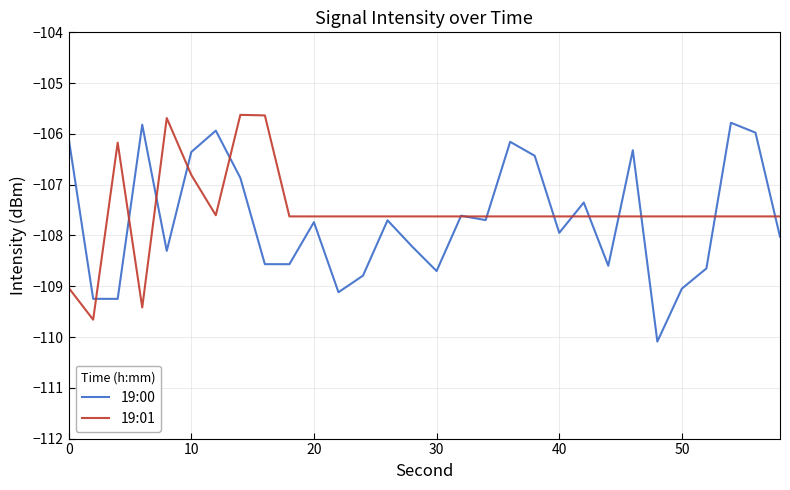

What is the greatest value displayed?

-105.6